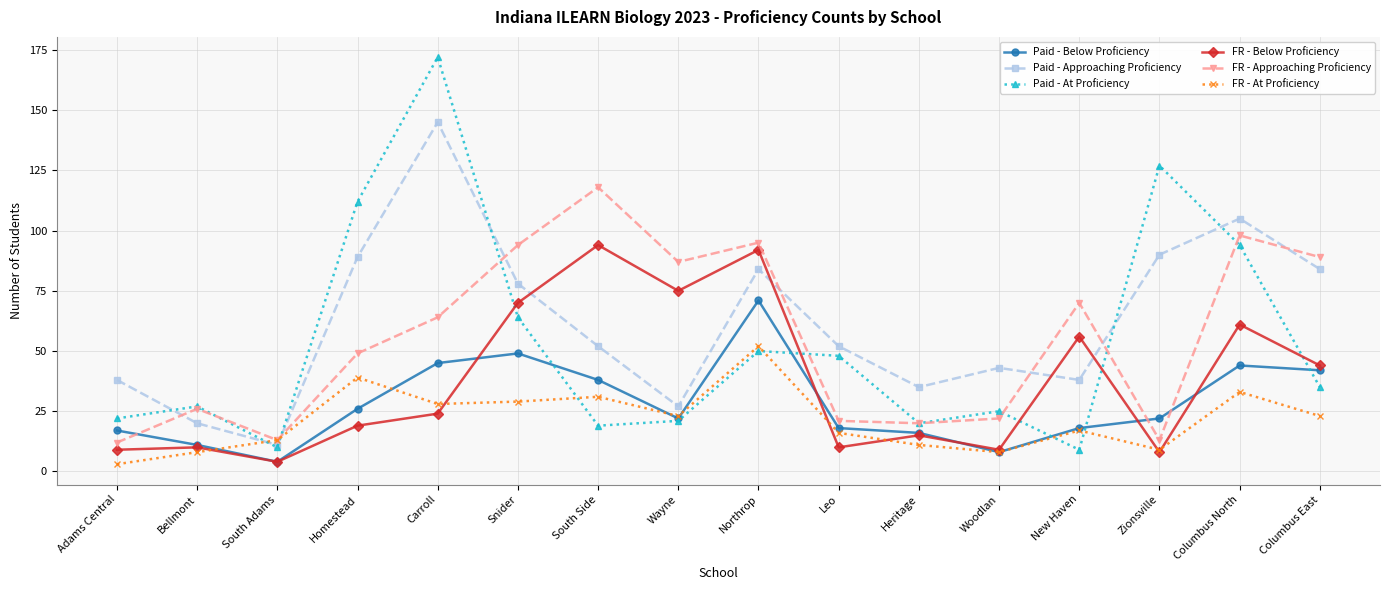

True or false: Paid - Approaching Proficiency and FR - Approaching Proficiency intersect in this chart.

True